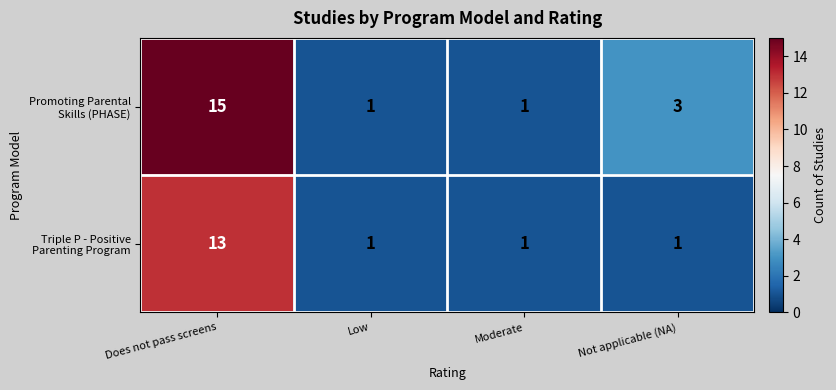

At which category is the sum across all series the highest?

Does not pass screens